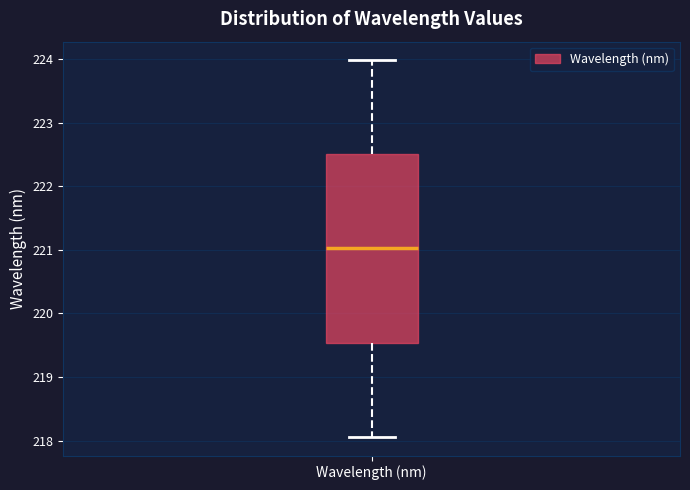

Where is the upper edge of the box for Wavelength (nm) on the y-axis? The values are not printed on the chart, so give them approximately, as read against the axis.

222.5